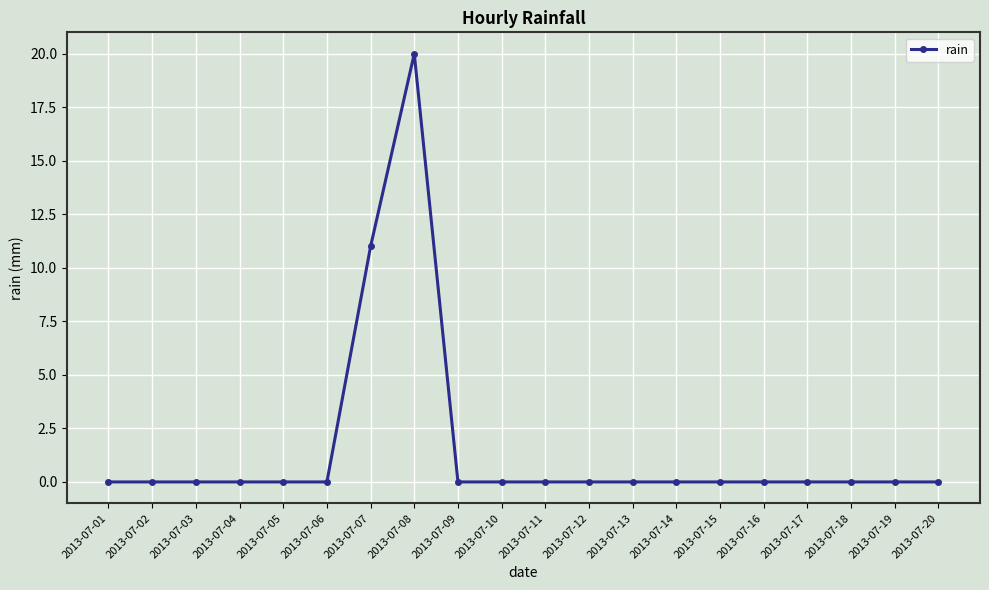

At which category does the chart reach its peak across all series?

2013-07-08